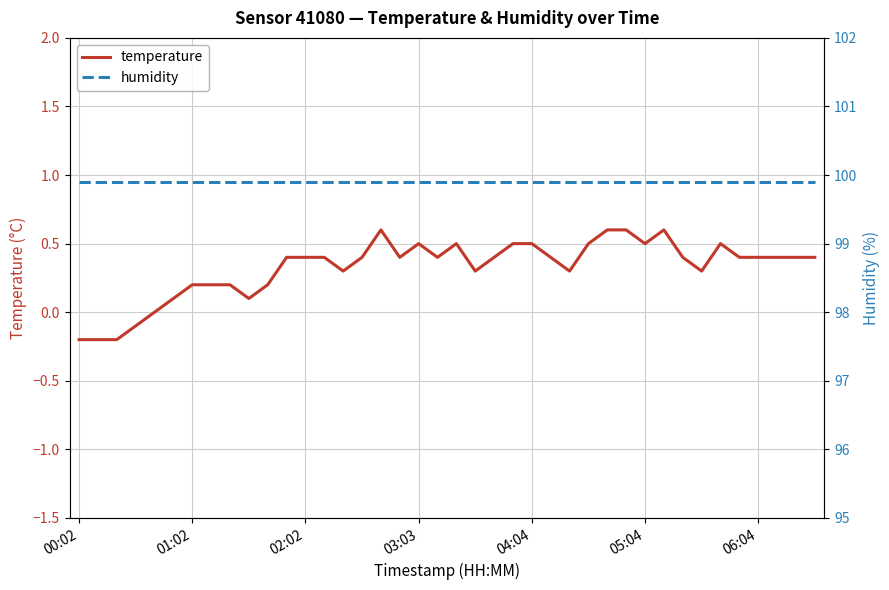

True or false: temperature has a value of 0.2 at 02:02.

False